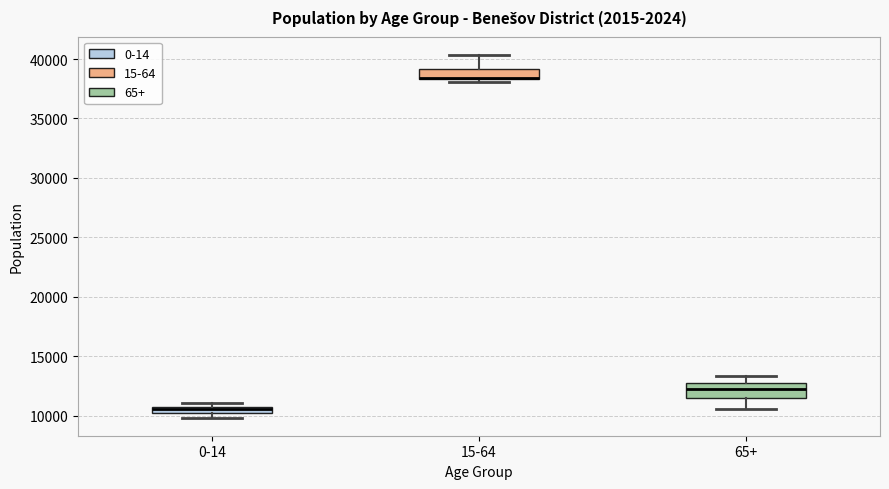

Where is the upper edge of the box for 15-64 on the y-axis? The values are not printed on the chart, so give them approximately, as read against the axis.

39000